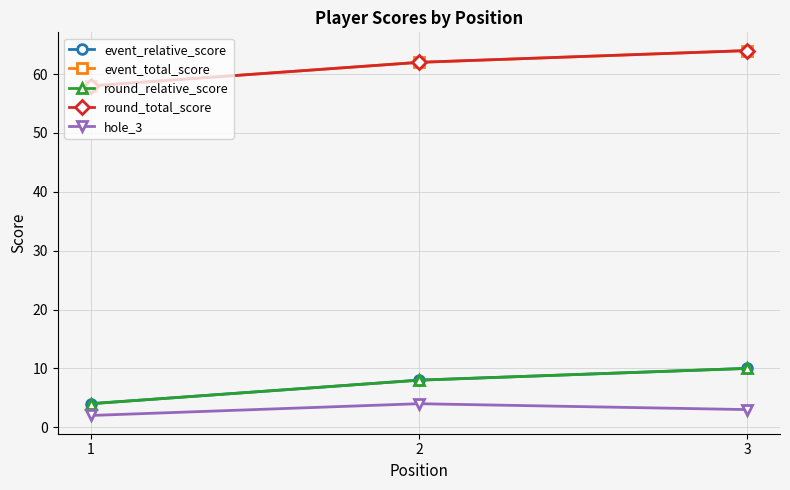

Is it true that round_total_score equals 62 at 2?

True